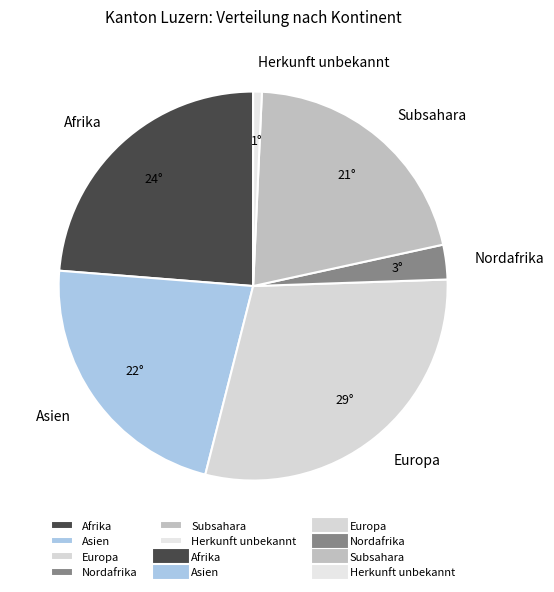

Which has a higher value, Europa or Nordafrika?

Europa